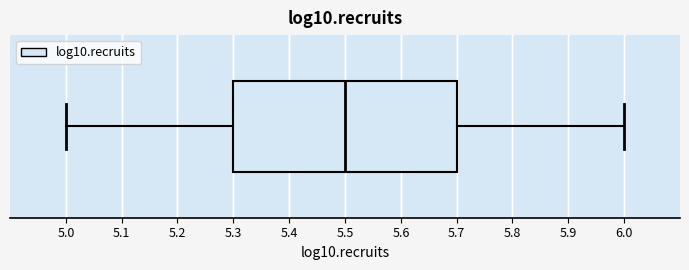

Read this box plot against the x-axis: the position of the median line, the range covered by the box, and the ends of both whiskers. The values are not printed on the chart, so give them approximately, as read against the axis.

median 5.5, box 5.3 to 5.7, whiskers 5.0 to 6.0